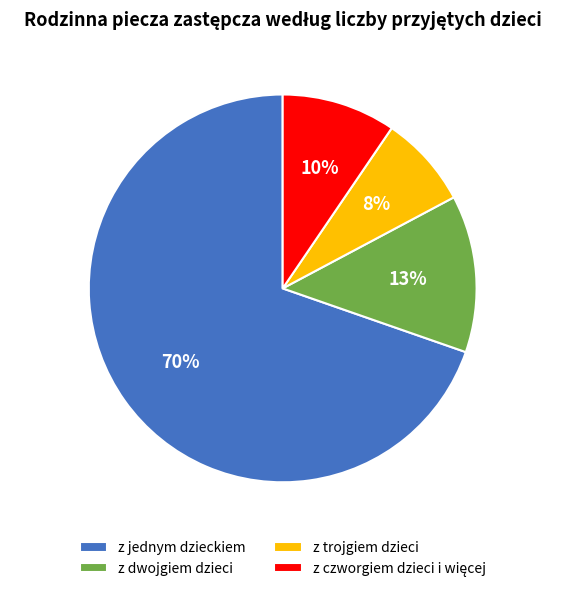

To the nearest percent, what is the average slice percentage?

25%